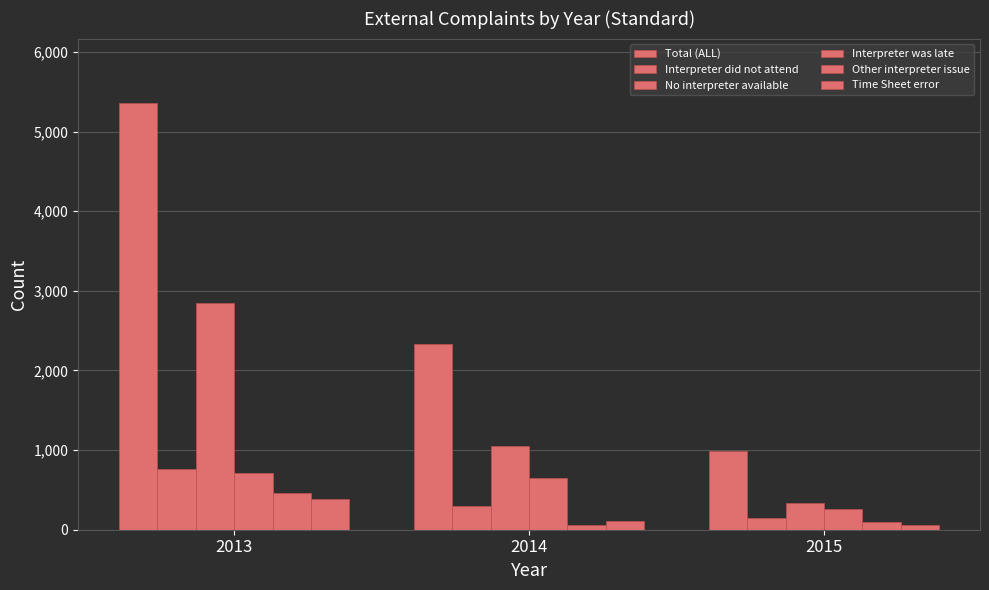

How many groups of bars are there?

3